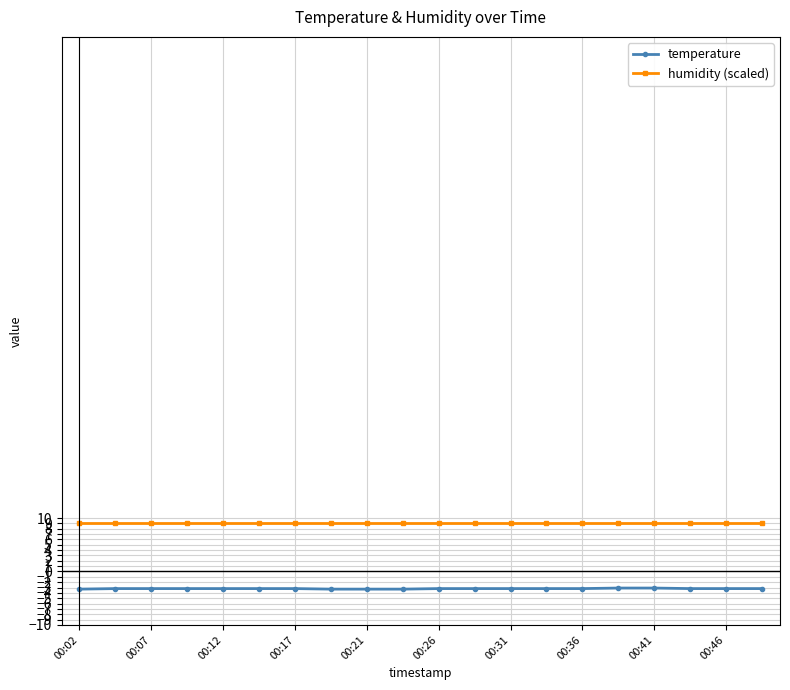

What is the maximum value shown in the chart?

9.0